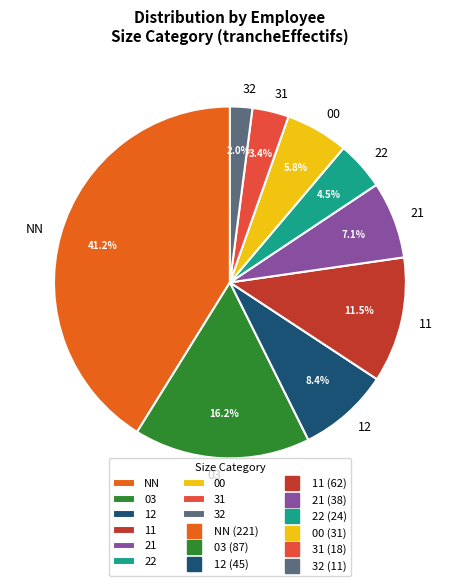

Count the number of slices in the pie.

9